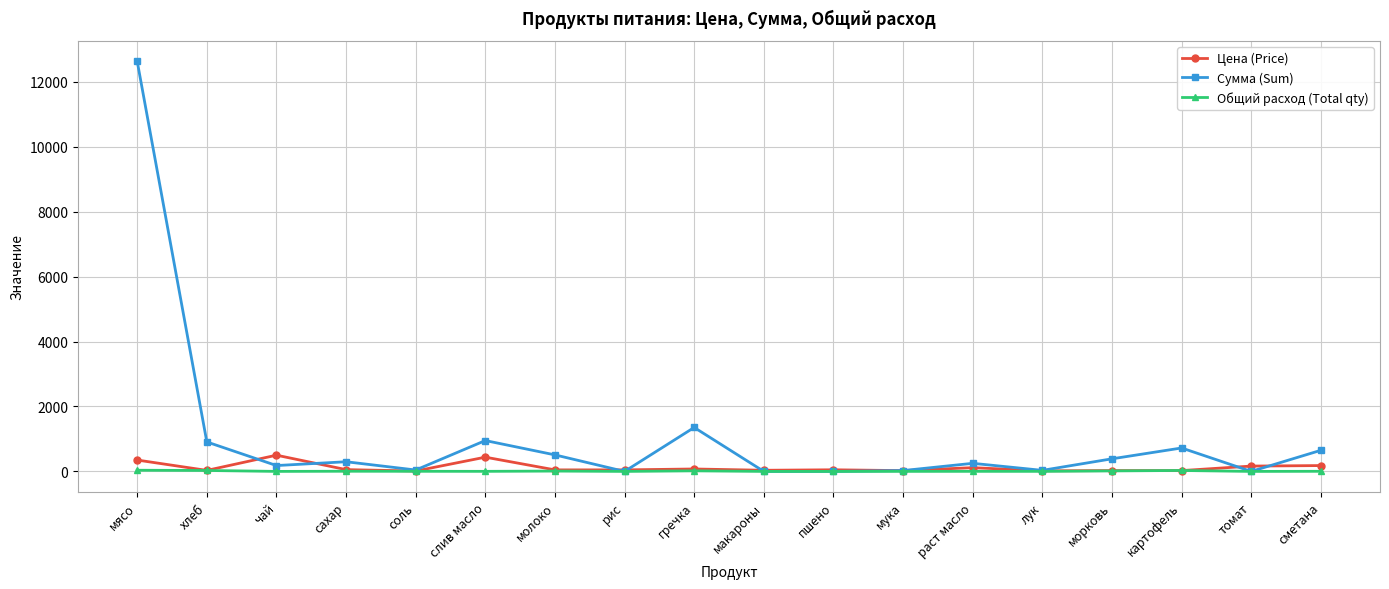

At which category is the sum across all series the highest?

мясо